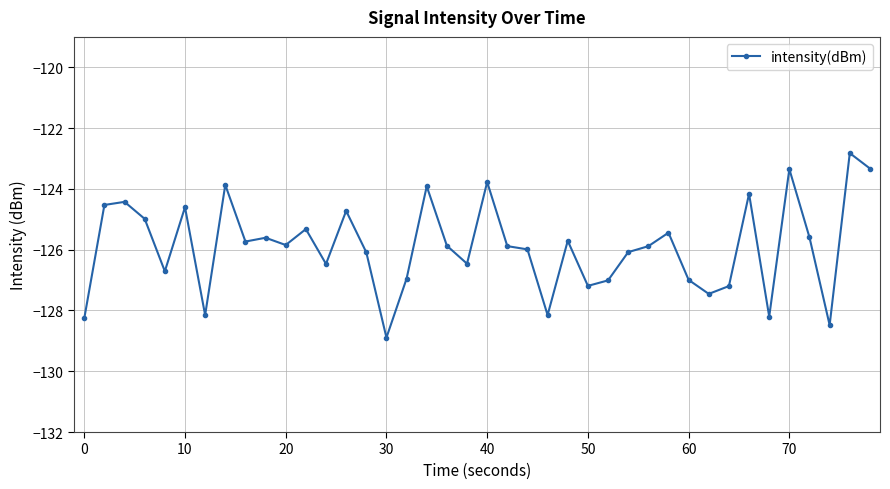

How many interior local valleys (lower than both neighbors) does the data have?

12